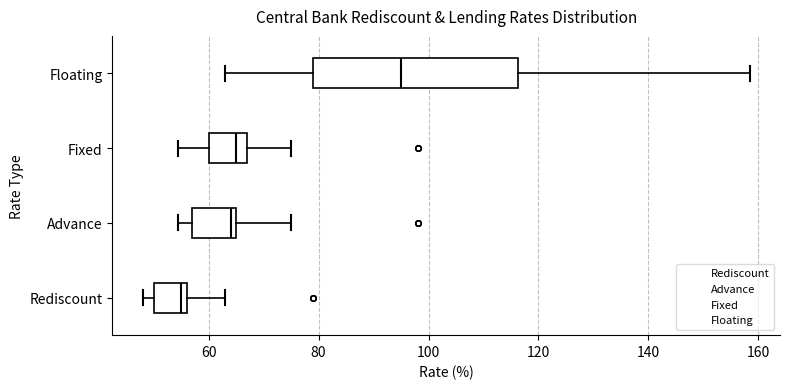

Reading bottom to top, read every box against the x-axis: the position of its median line, the range the box covers, and the ends of its whiskers. The values are not printed on the chart, so give them approximately, as read against the axis.

Rediscount: median 56 (just left of the box's right edge), box 50 to 56, whiskers 48 to 64
Advance: median 64, box 58 to 66, whiskers 54 to 76
Fixed: median 66, box 60 to 68, whiskers 54 to 76
Floating: median 94, box 80 to 116, whiskers 64 to 158